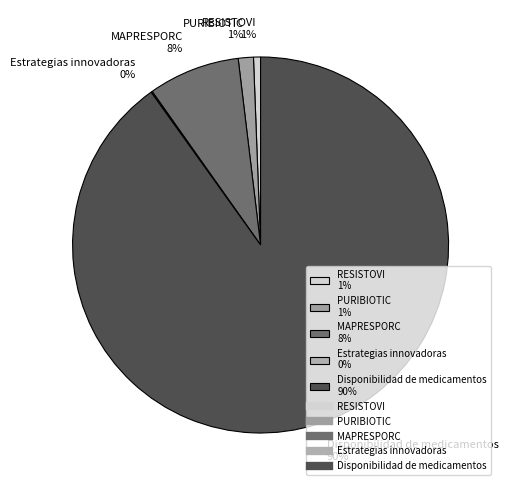

The RESISTOVI 1% slice represents 8% of the pie. True or false?

False